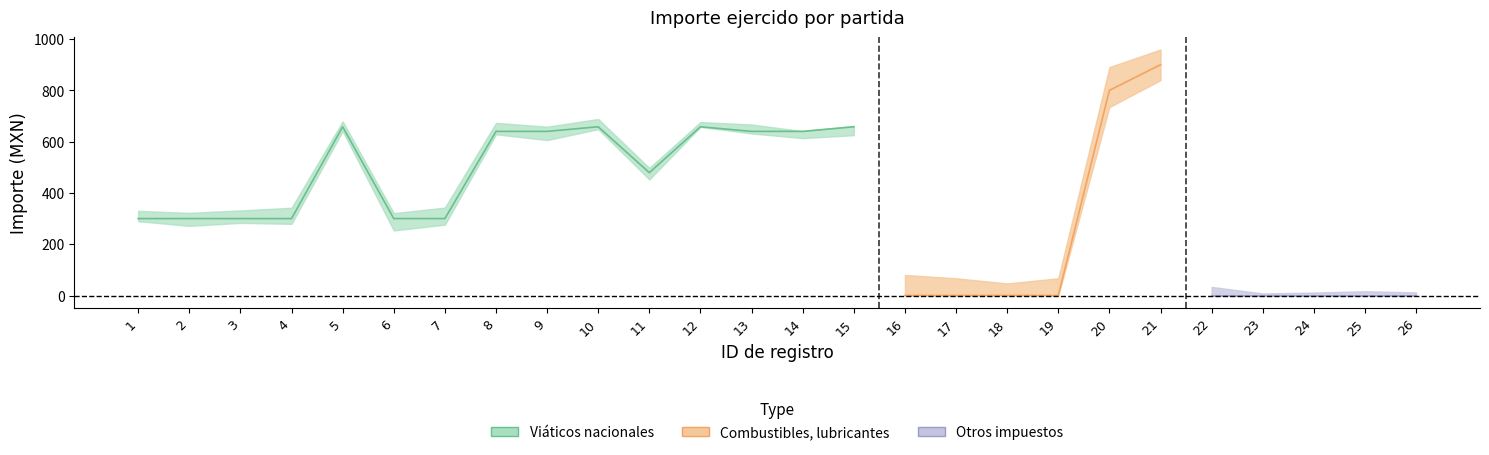

Rank the series at 3 from highest to lowest value.

Viáticos nacionales, Combustibles, lubricantes, Otros impuestos